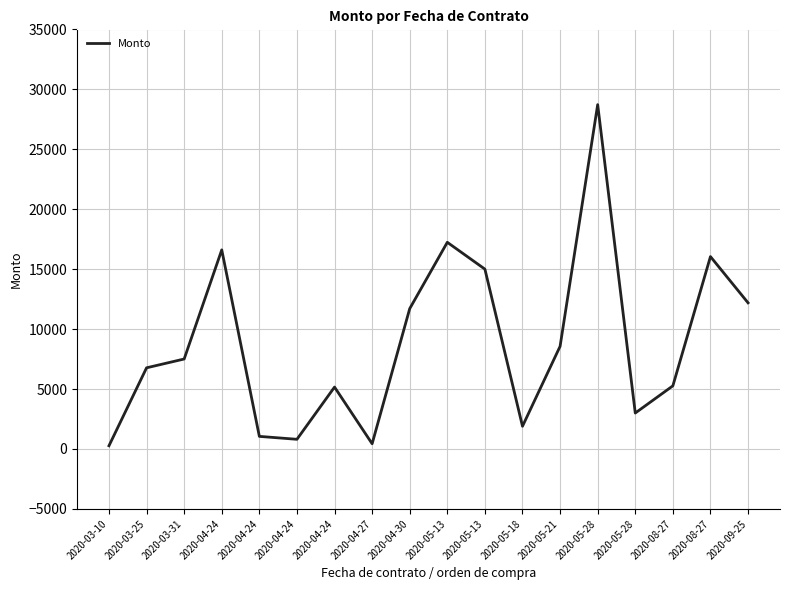

List the labels in order of value, smallest first.

2020-03-10, 2020-04-27, 2020-04-24, 2020-04-24, 2020-05-18, 2020-05-28, 2020-04-24, 2020-08-27, 2020-03-25, 2020-03-31, 2020-05-21, 2020-04-30, 2020-09-25, 2020-05-13, 2020-08-27, 2020-04-24, 2020-05-13, 2020-05-28